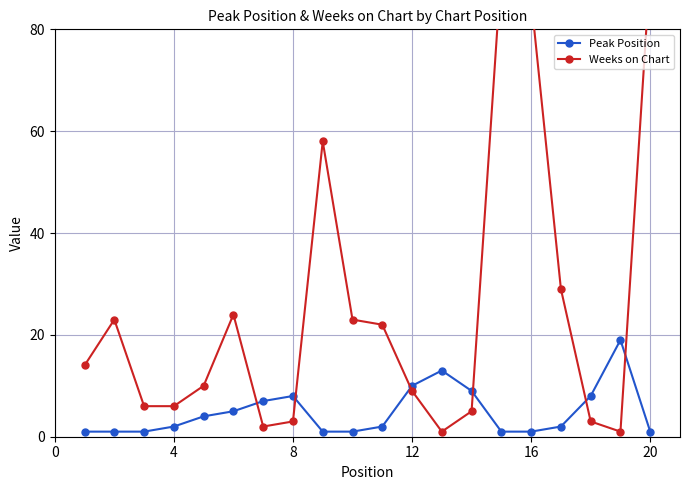

Count the number of data series in this chart.

2